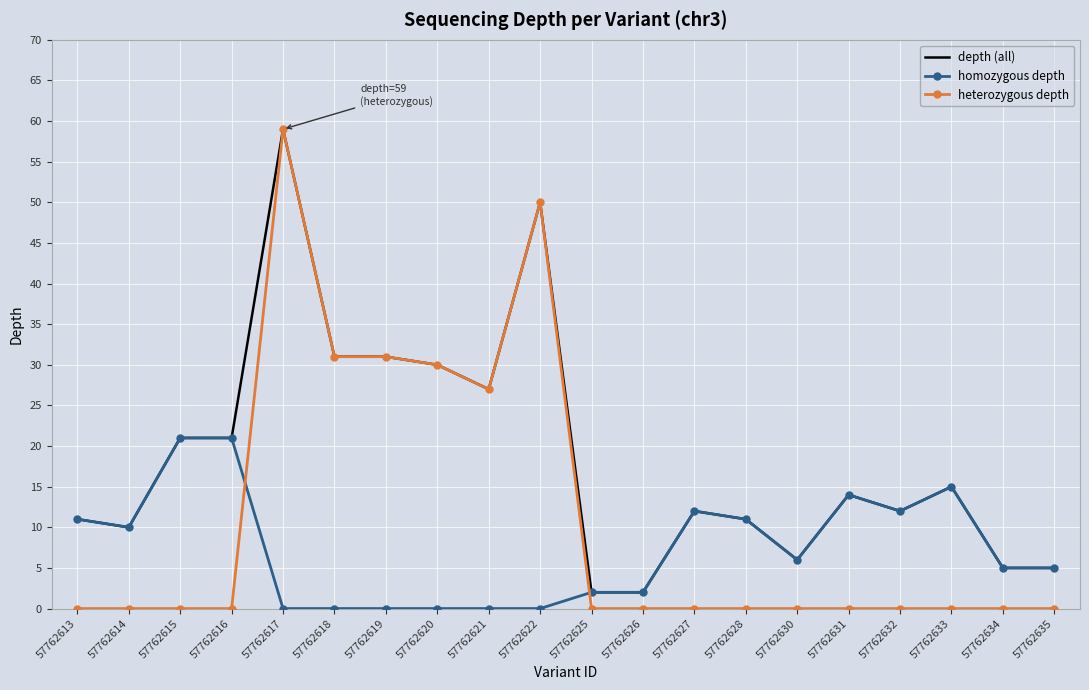

The value of heterozygous depth at 57762633 is 25. True or false?

False